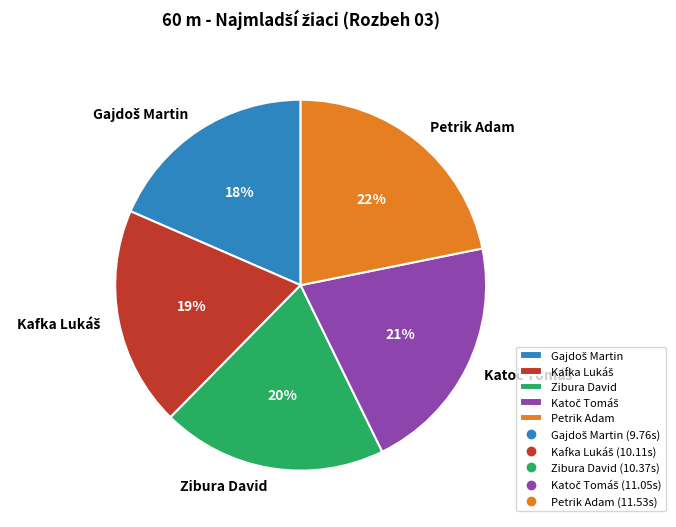

The Petrik Adam slice represents 22% of the pie. True or false?

True